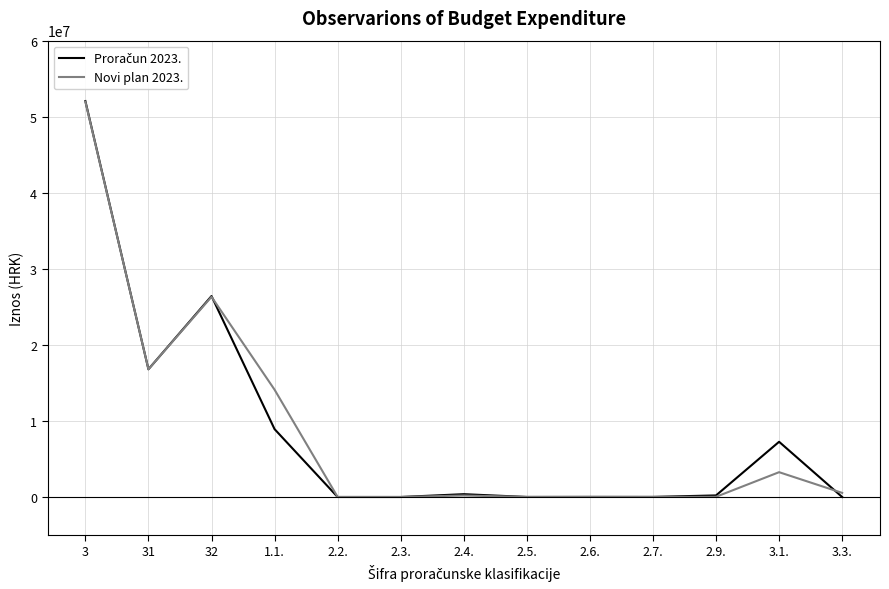

At which category is the sum across all series the highest?

3